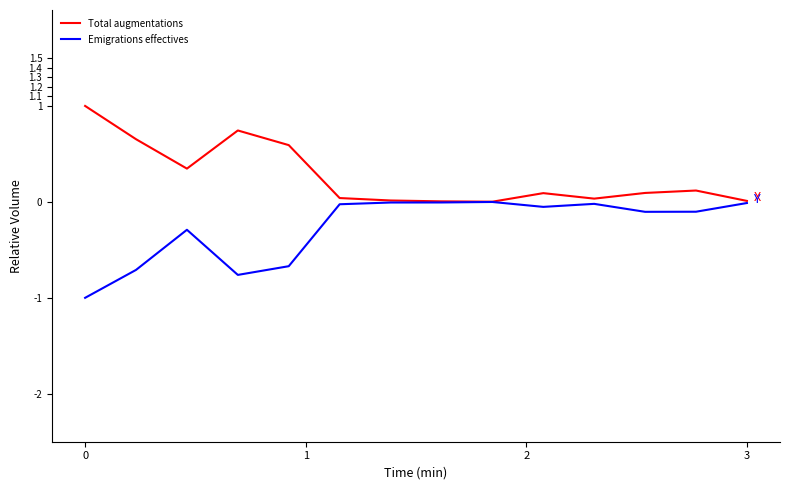

What are all the series names shown in the legend?

Total augmentations, Emigrations effectives